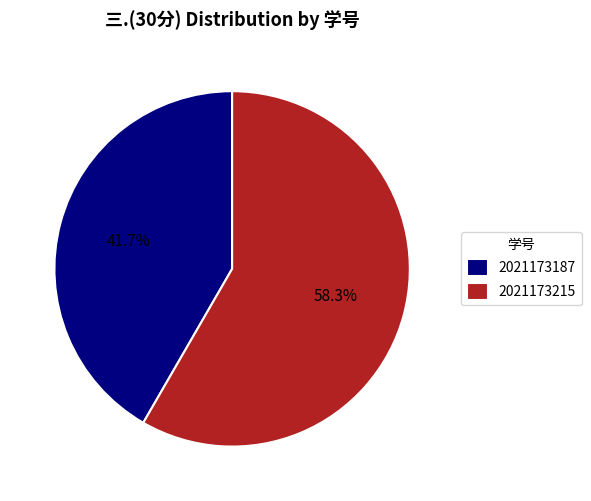

Count the number of slices in the pie.

2